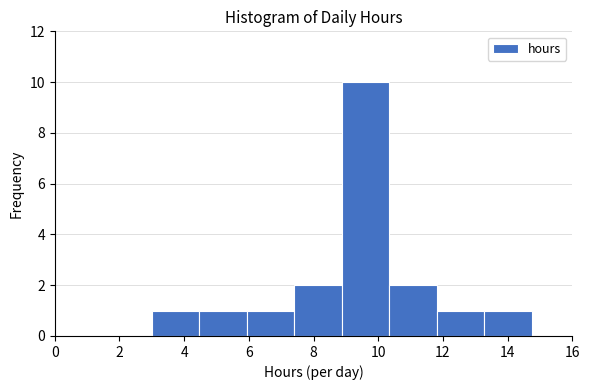

Over which range of the x-axis is the bar tallest?

8.8 to 10.4